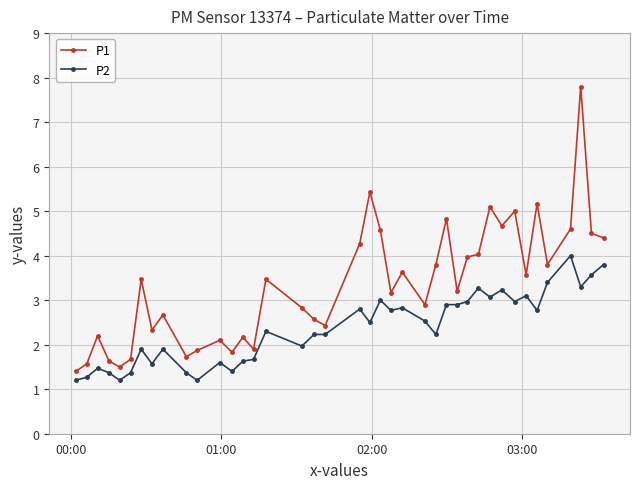

What is the value of the P2 point at the 21st from the left?

2.5